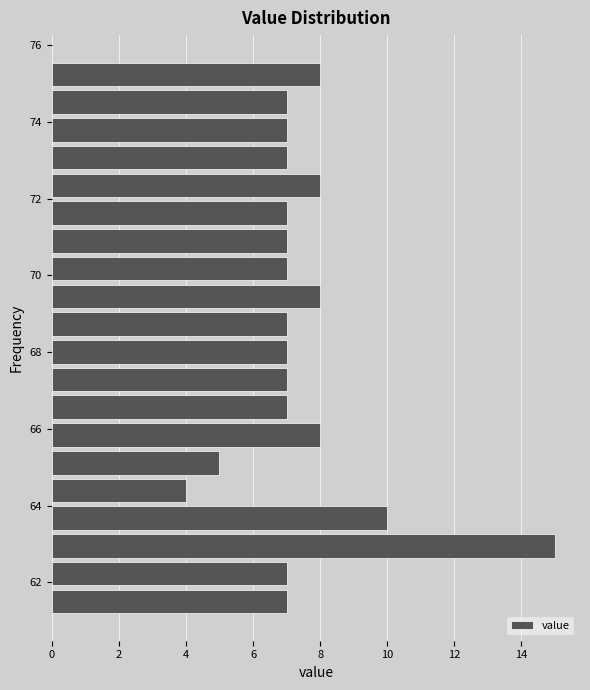

Around what value on the y-axis is the longest bar? Give the approximate position of its centre, as read against the axis.

63.0